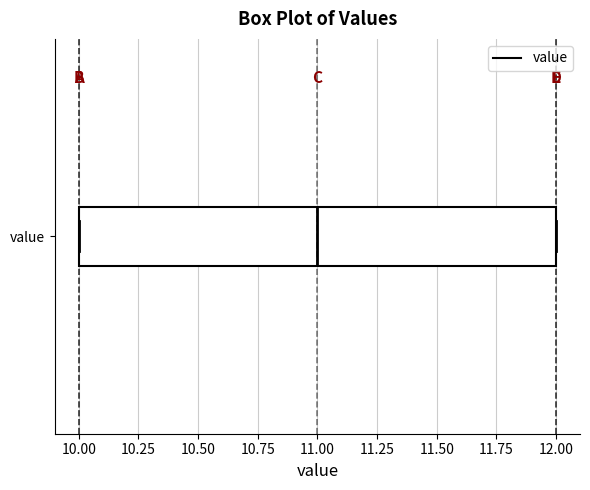

Where is the left edge of the box for value on the x-axis? The values are not printed on the chart, so give them approximately, as read against the axis.

10